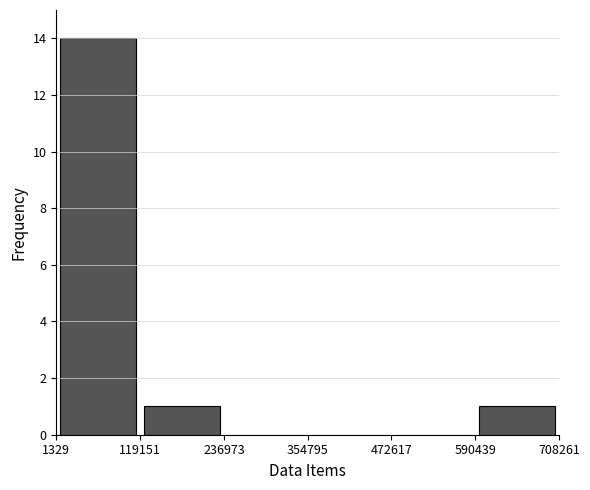

Reading left to right, transcribe this chart: for each bar, give the range it covers on the x-axis and its height. The values are not printed on the chart, so give them approximately, as read against the axis.

1329 to 119151: 14
119151 to 236973: 1
236973 to 354795: 0
354795 to 472617: 0
472617 to 590439: 0
590439 to 708261: 1